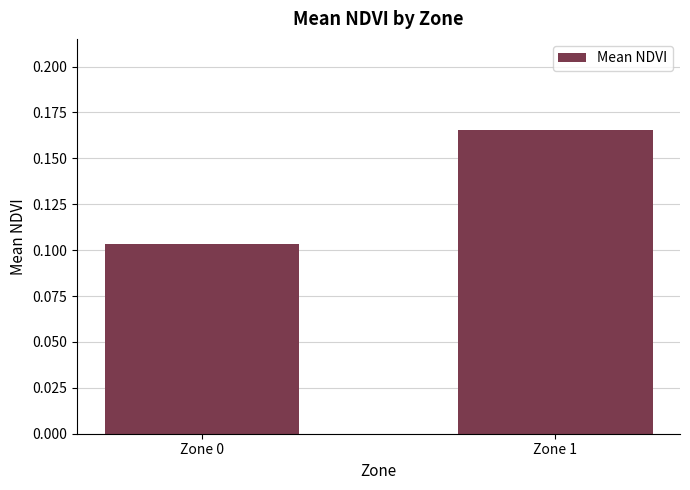

Is it true that the value at Zone 0 is 0.2?

False